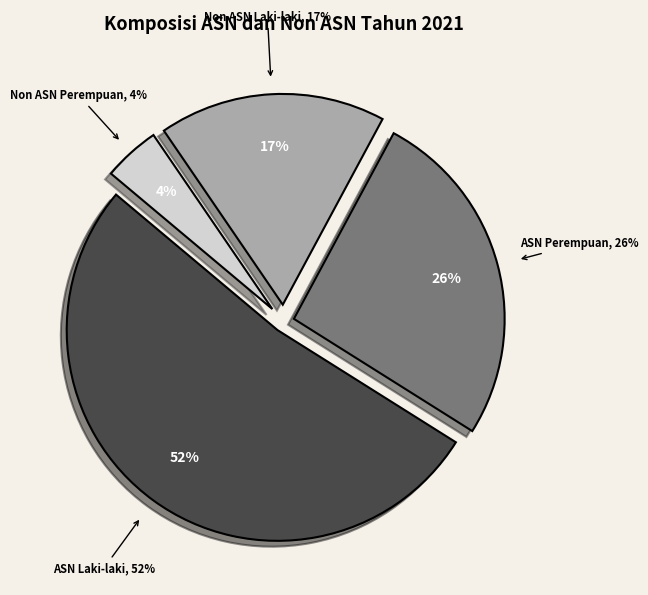

What is the largest slice in the pie chart?

ASN Laki-laki